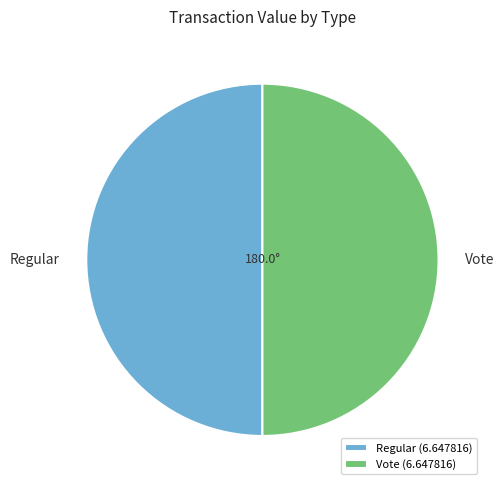

Is it true that Vote is 99% of the pie?

False